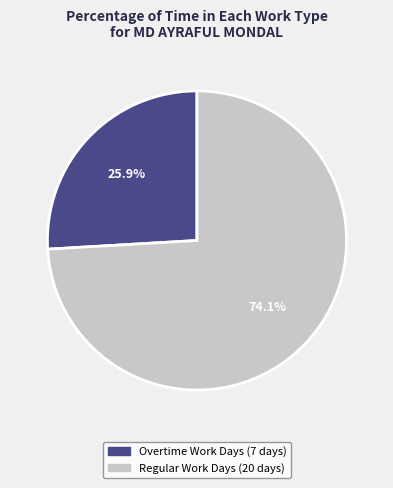

Does any single category account for the majority?

Yes